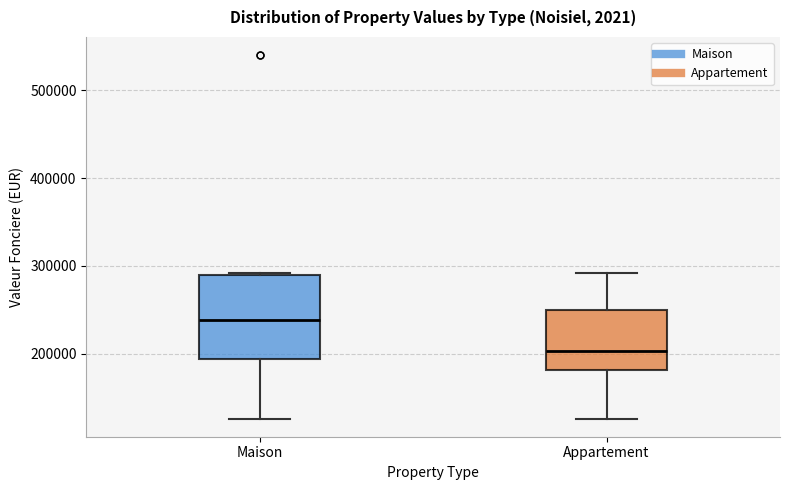

Reading left to right, read every box against the y-axis: the position of its median line, the range the box covers, and the ends of its whiskers. The values are not printed on the chart, so give them approximately, as read against the axis.

Maison: median 240000, box 190000 to 290000, whiskers 130000 to 290000
Appartement: median 200000, box 180000 to 250000, whiskers 130000 to 290000